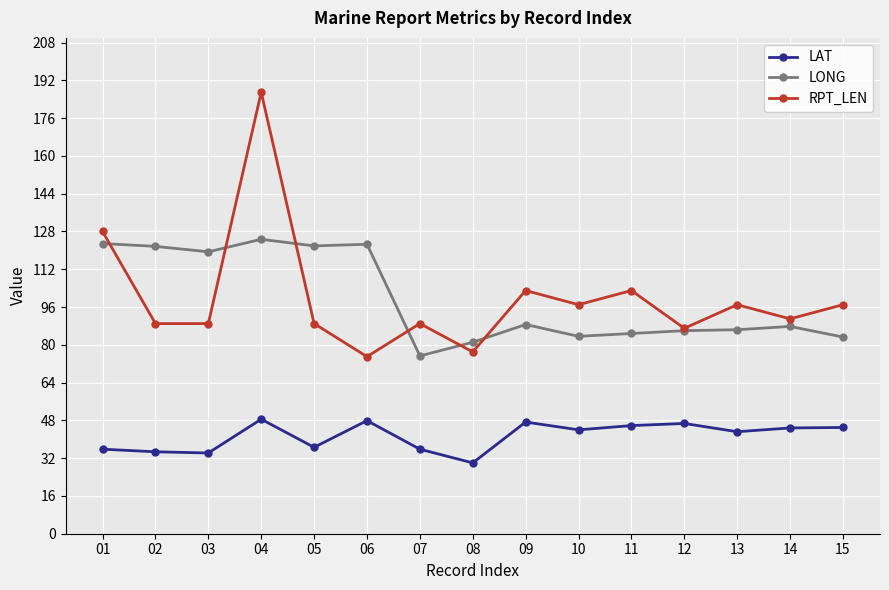

How many categories are shown in the chart?

15